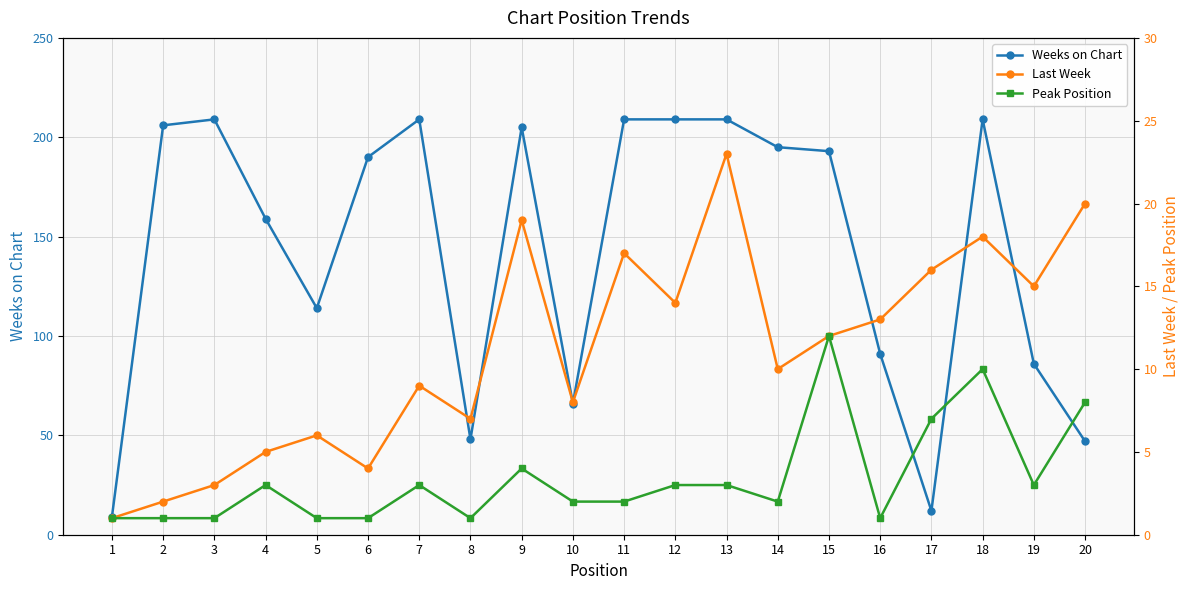

Count the number of categories in the chart.

20